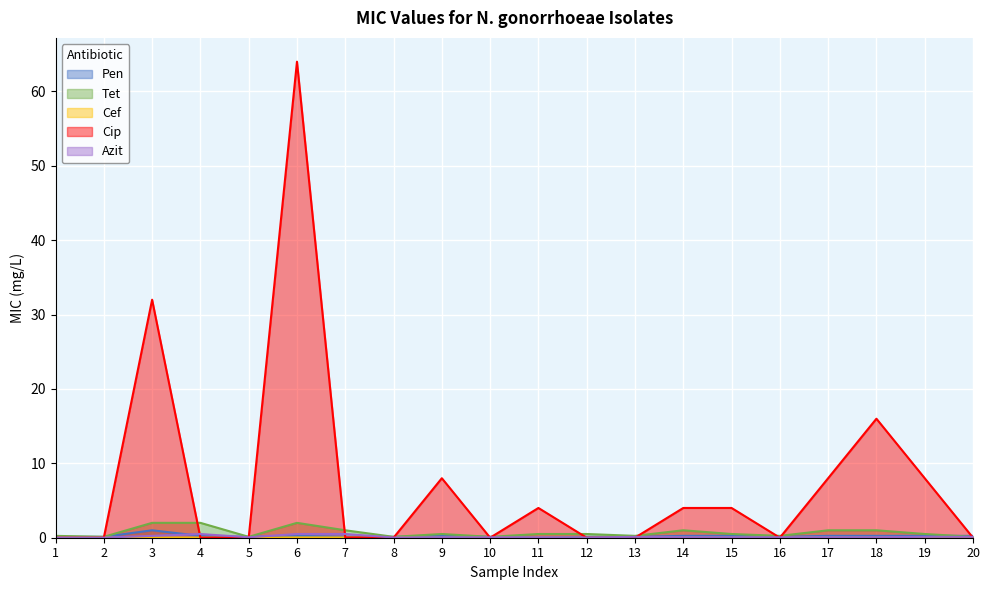

What is the average value of the Pen series?

0.2